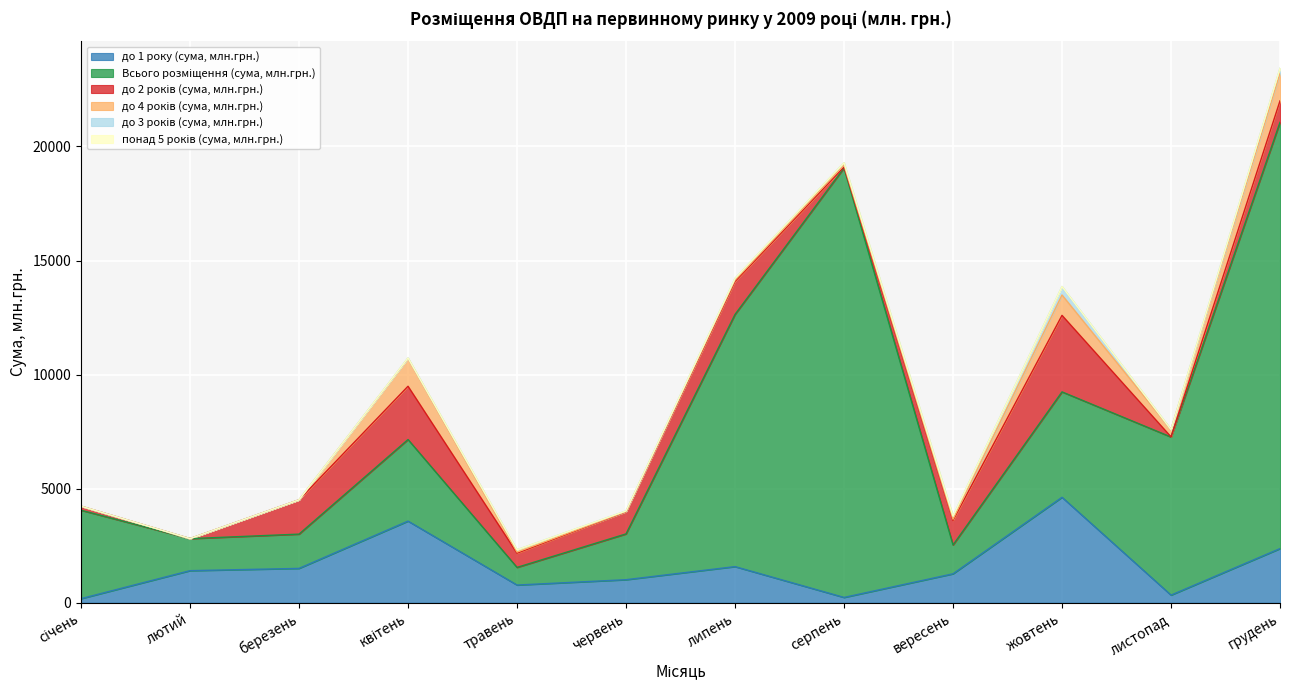

At липень, list the series in order from largest to smallest.

Всього розміщення (сума, млн.грн.), до 1 року (сума, млн.грн.), до 2 років (сума, млн.грн.), до 3 років (сума, млн.грн.), до 4 років (сума, млн.грн.), понад 5 років (сума, млн.грн.)